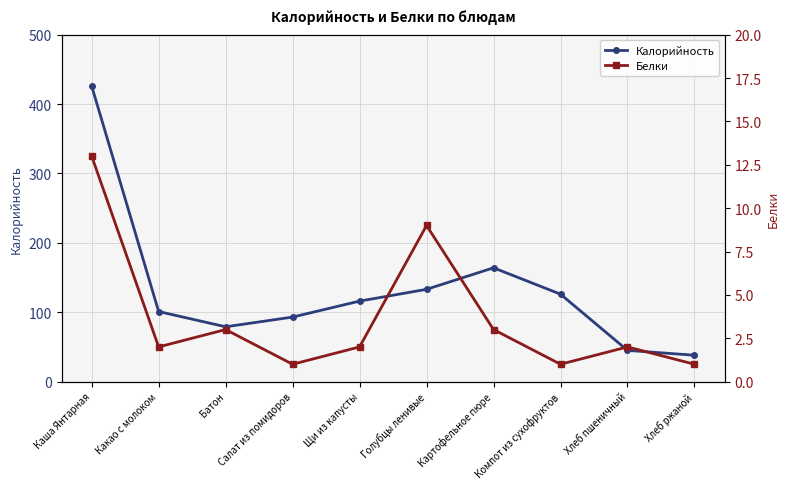

What is the difference between the Калорийность values at Щи из капусты and Каша Янтарная?

310